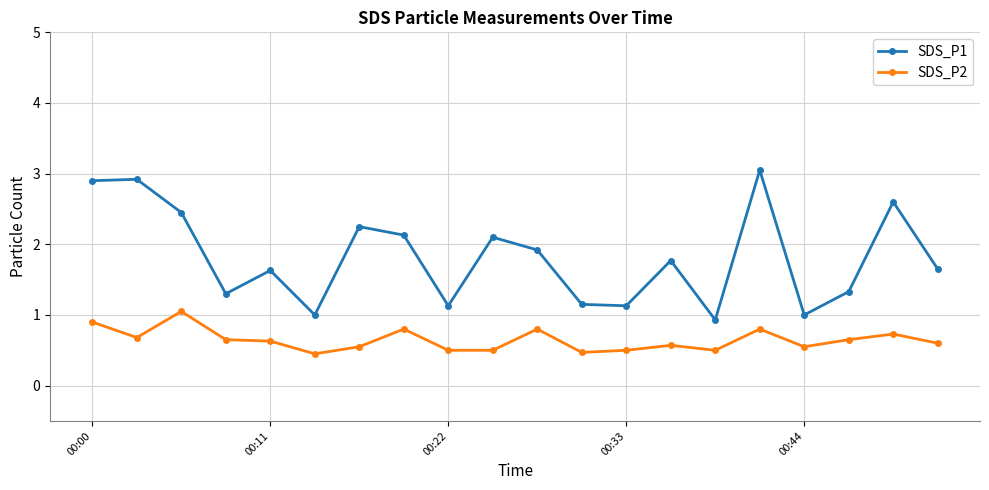

How many lines are shown in the chart?

2